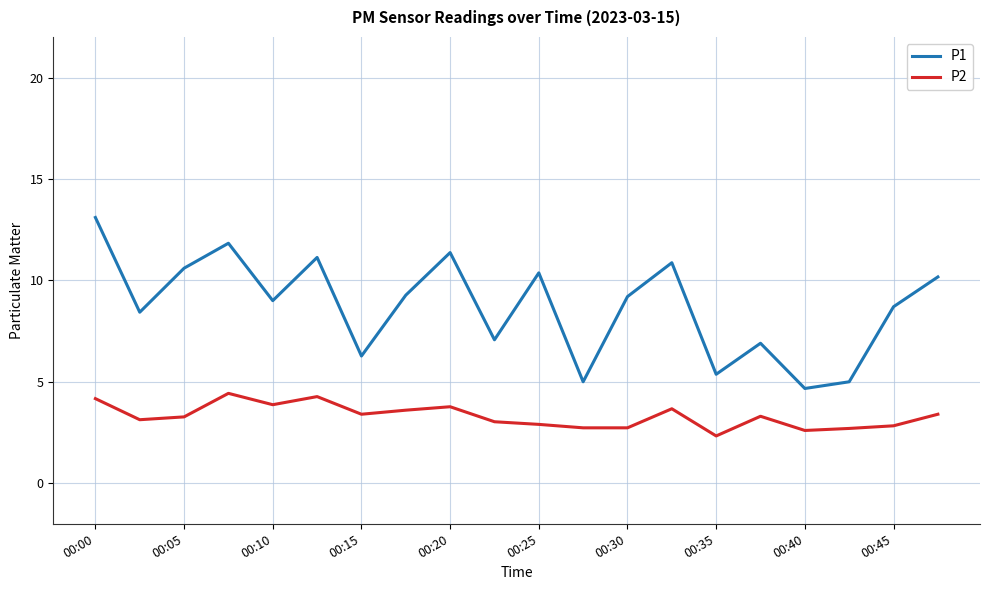

Rank the series by their maximum value, from highest to lowest.

P1, P2